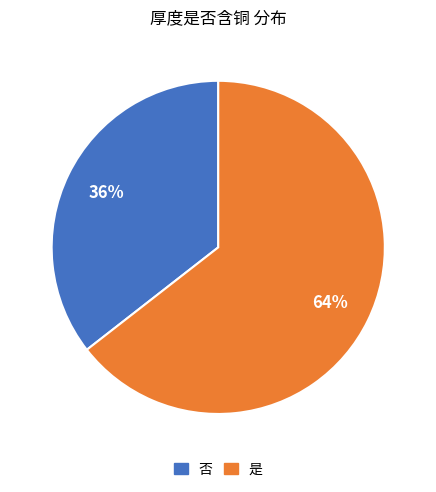

Approximately how many times larger is the value at 是 compared to 否?

1.8